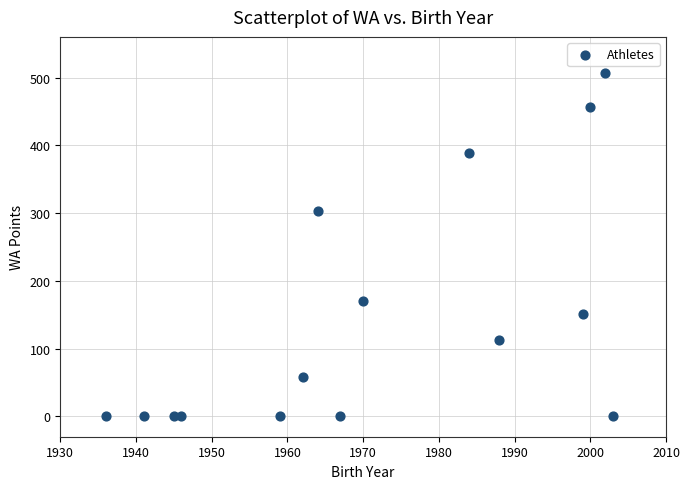

What is the range of X values (max minus min)?

67